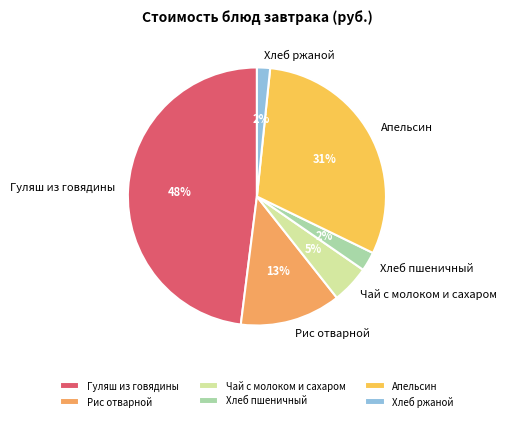

How many segments does this pie chart have?

6